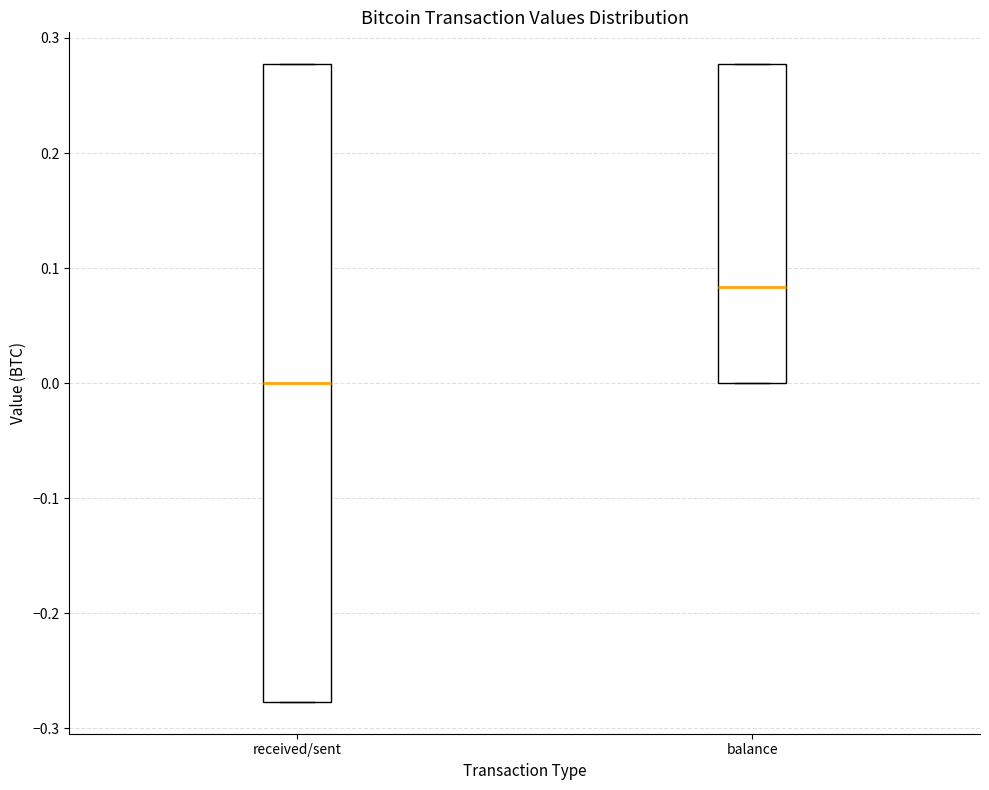

Which box has the lowest median line?

received/sent